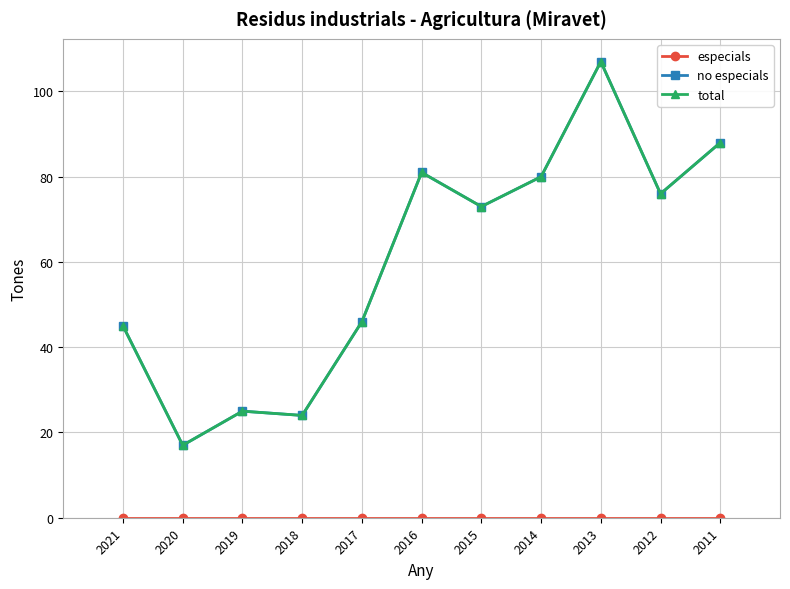

Reading left to right, extract all data points from this chart.

especials: 2021=0	2020=0	2019=0	2018=0	2017=0	2016=0	2015=0	2014=0	2013=0	2012=0	2011=0
no especials: 2021=45	2020=17	2019=25	2018=24	2017=46	2016=81	2015=73	2014=80	2013=107	2012=76	2011=88
total: 2021=45	2020=17	2019=25	2018=24	2017=46	2016=81	2015=73	2014=80	2013=107	2012=76	2011=88